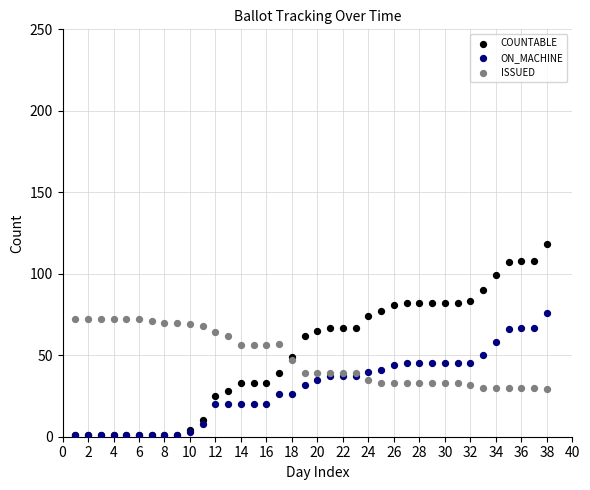

Which series has the widest spread of Y values?

COUNTABLE